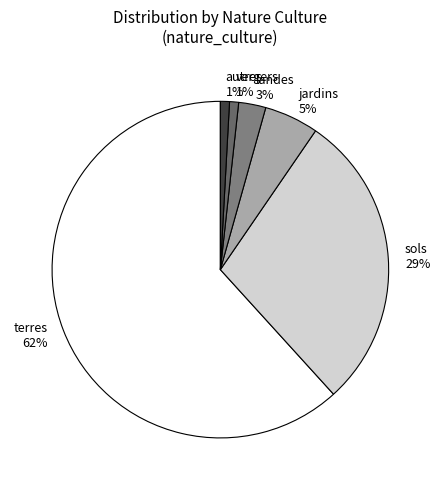

What is the largest slice in the pie chart?

terres